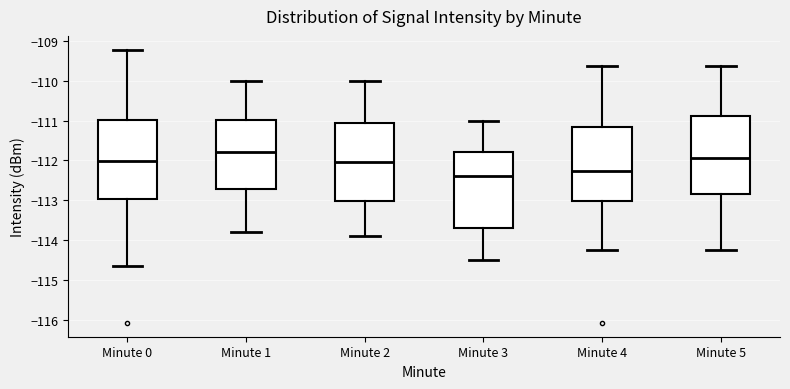

Reading left to right, read every box against the y-axis: the position of its median line, the range the box covers, and the ends of its whiskers. The values are not printed on the chart, so give them approximately, as read against the axis.

Minute 0: median -112.0, box -113.0 to -111.0, whiskers -114.6 to -109.2
Minute 1: median -111.8, box -112.7 to -111.0, whiskers -113.8 to -110.0
Minute 2: median -112.0, box -113.0 to -111.0, whiskers -113.9 to -110.0
Minute 3: median -112.4, box -113.7 to -111.8, whiskers -114.5 to -111.0
Minute 4: median -112.3, box -113.0 to -111.2, whiskers -114.3 to -109.6
Minute 5: median -111.9, box -112.8 to -110.9, whiskers -114.3 to -109.6